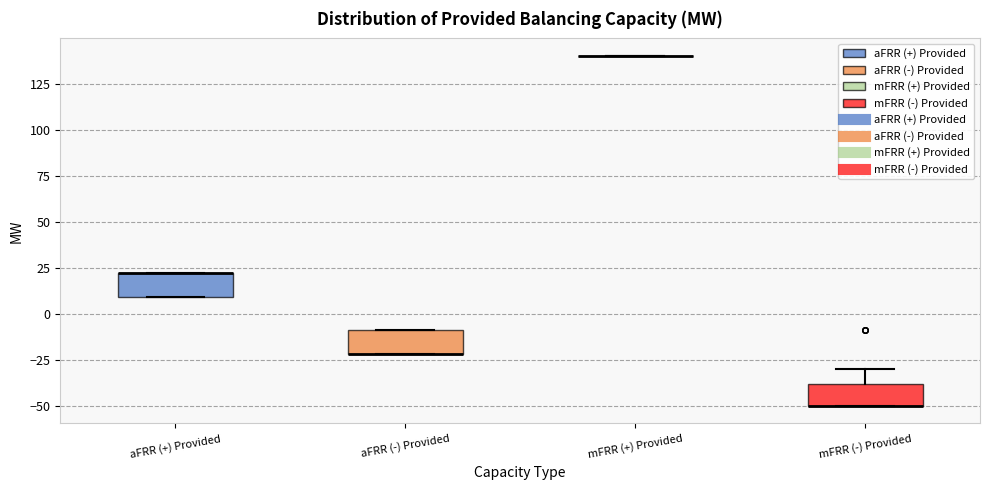

Reading left to right, read every box against the y-axis: the position of its median line, the range the box covers, and the ends of its whiskers. The values are not printed on the chart, so give them approximately, as read against the axis.

aFRR (+) Provided: median 20 (drawn on the box's upper edge), box 10 to 20, whiskers 10 to 20
aFRR (-) Provided: median -20 (drawn on the box's lower edge), box -20 to -10, whiskers -20 to -10
mFRR (+) Provided: box collapsed to a line at 140, whiskers 140 to 140
mFRR (-) Provided: median -50 (drawn on the box's lower edge), box -50 to -40, whiskers -50 to -30